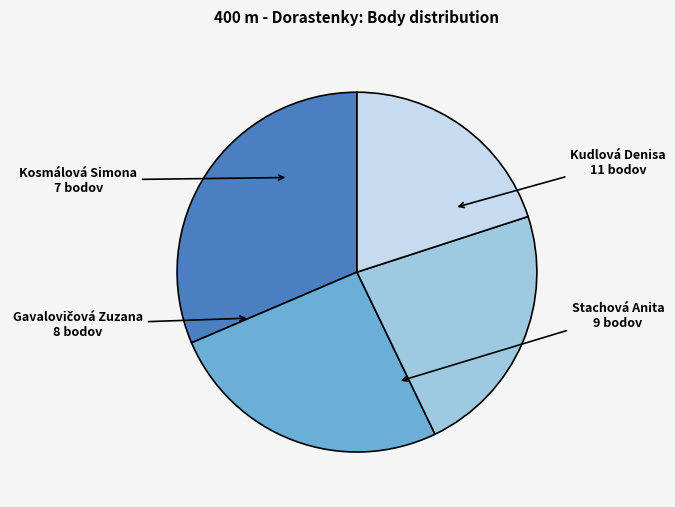

Combined, do Stachová Anita and Kudlová Denisa account for over 50%?

Yes